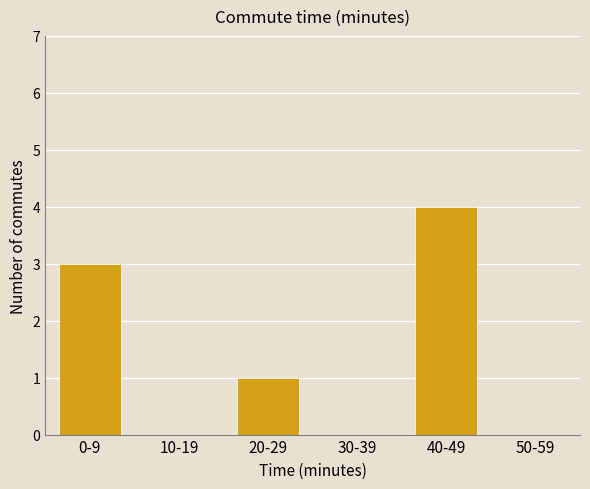

Reading left to right, list all the values displayed in this chart.

0-9=3	10-19=0	20-29=1	30-39=0	40-49=4	50-59=0